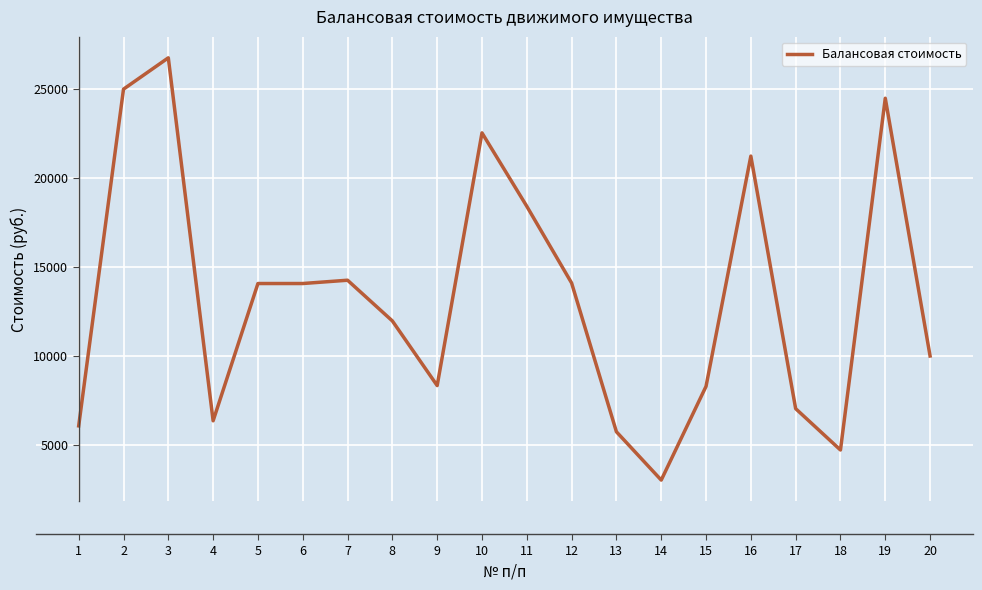

What is the difference between the maximum and minimum values?

23720.0